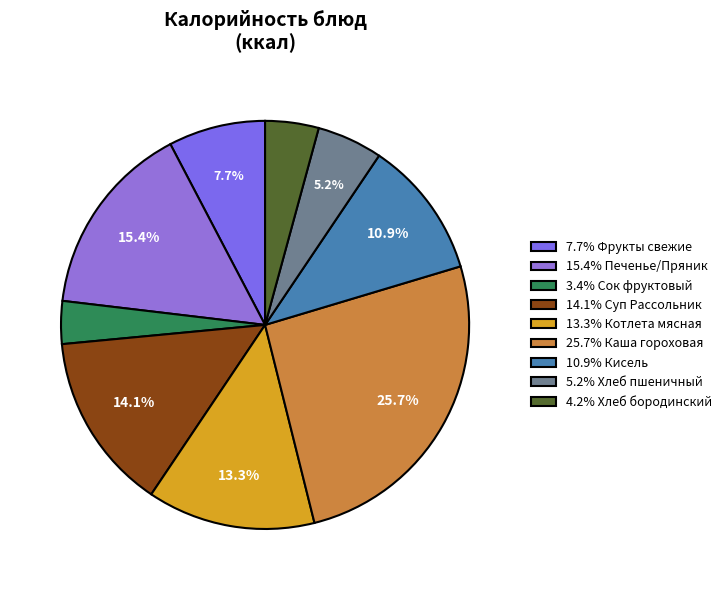

Does any single category account for the majority?

No